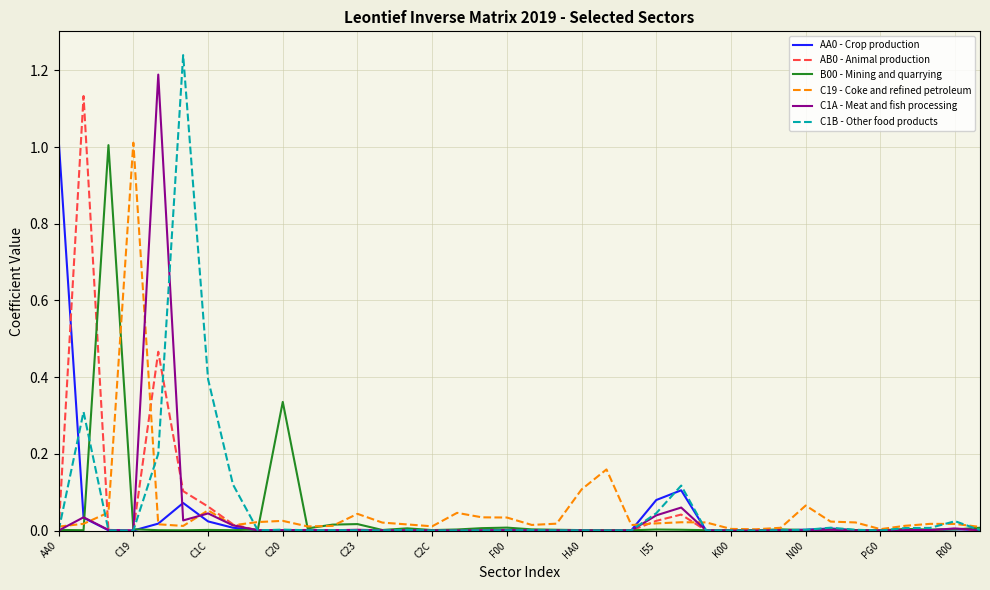

True or false: AB0 - Animal production has a value of 0.7 at PG0.

False